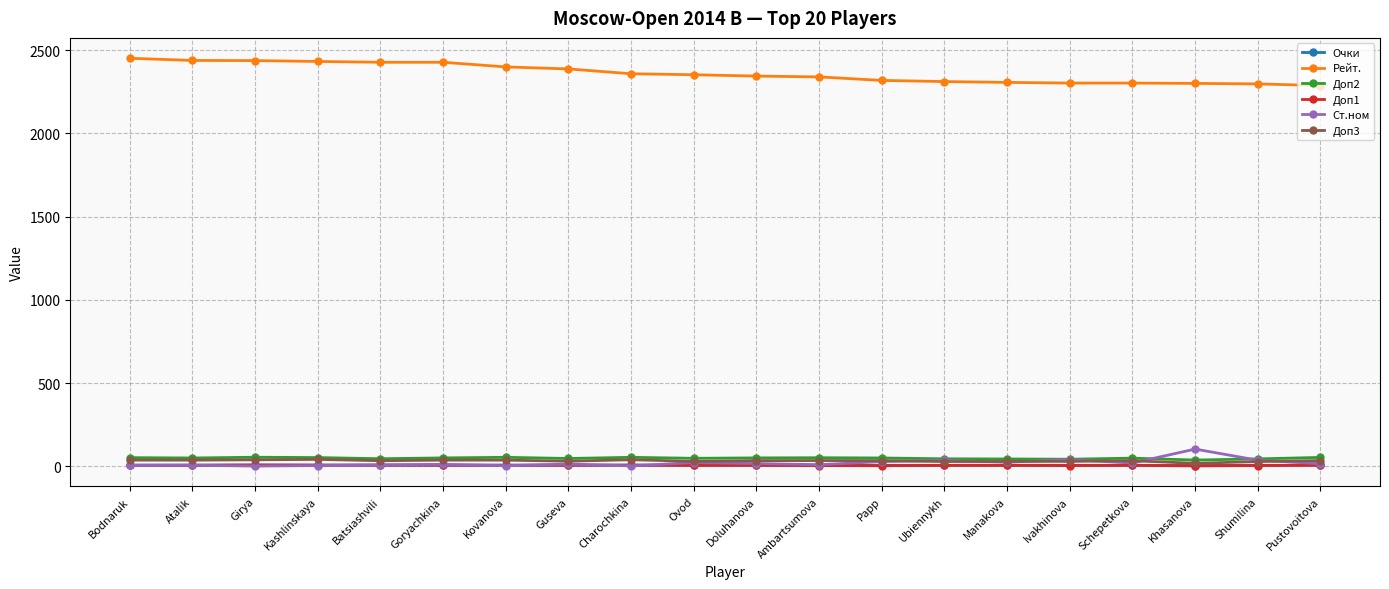

What is the label of the 8th point from the right?

Papp